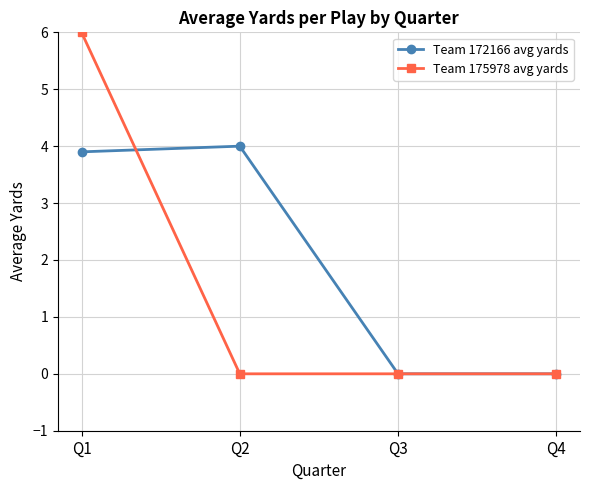

What are all the series names shown in the legend?

Team 172166 avg yards, Team 175978 avg yards